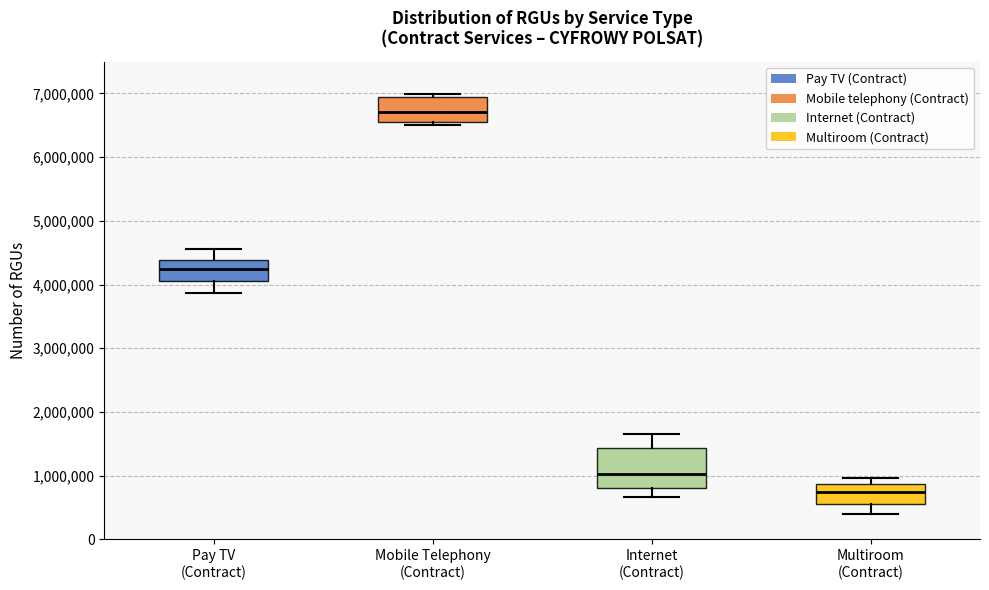

Which box is the tallest, from its lower edge to its upper edge?

Internet (Contract)